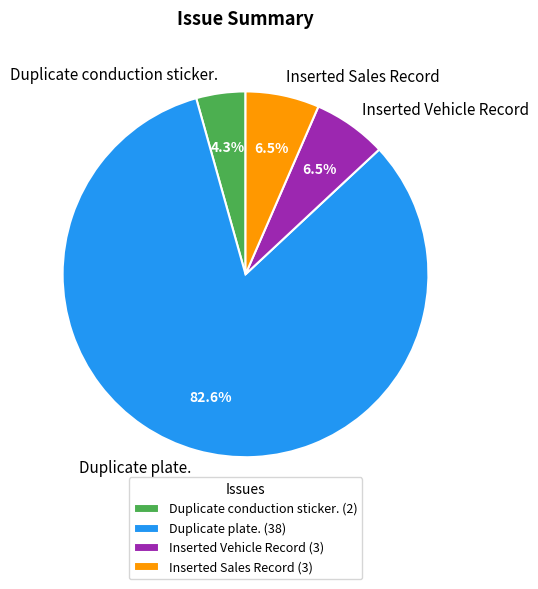

To the nearest percent, what is the difference between the largest and smallest slice percentages?

78%